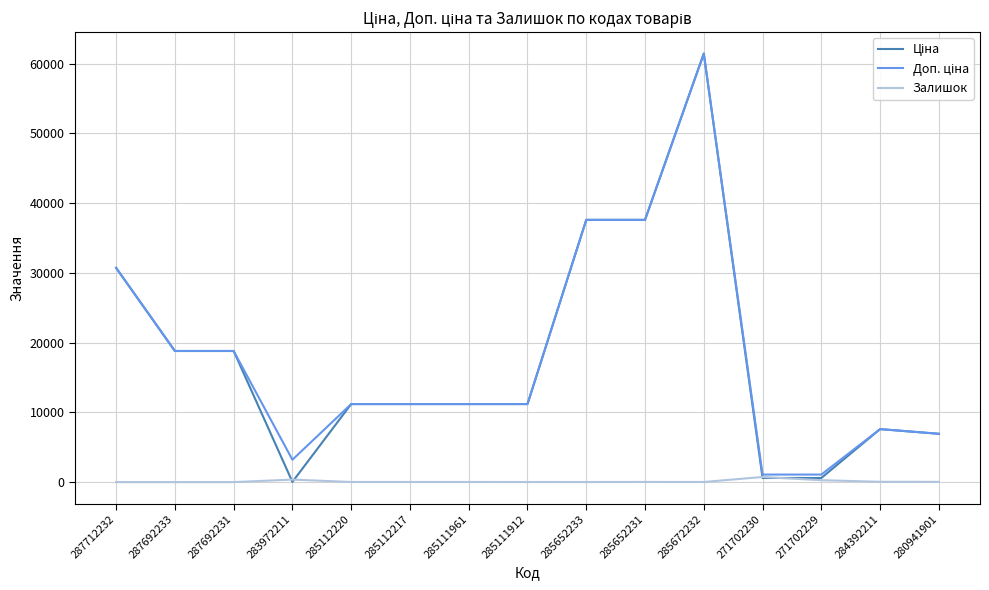

What is the difference between the highest and lowest values at 287692233?

18796.8